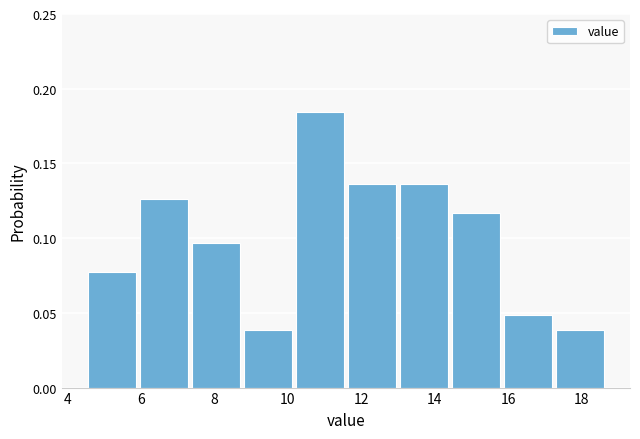

How tall is the bar that spans 13.0 to 14.4 on the x-axis? Neither the bar edges nor the heights are printed on the chart, so give them approximately, as read against the axes.

0.135